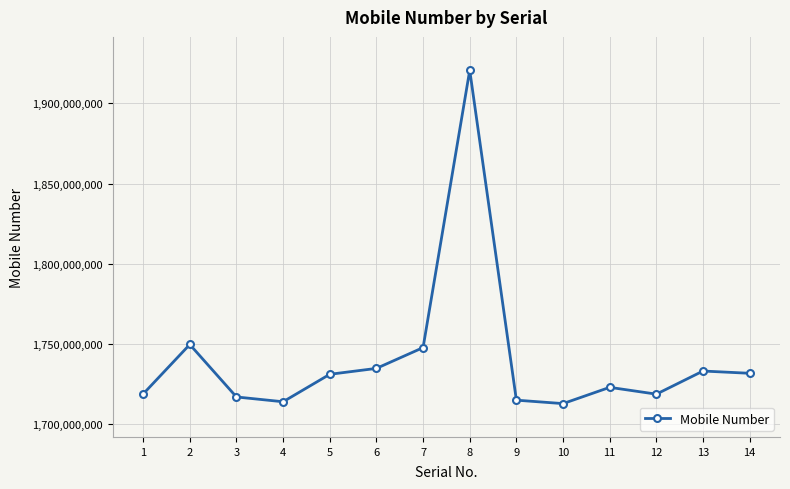

What is the change in value from 3 to 9?

-1998689